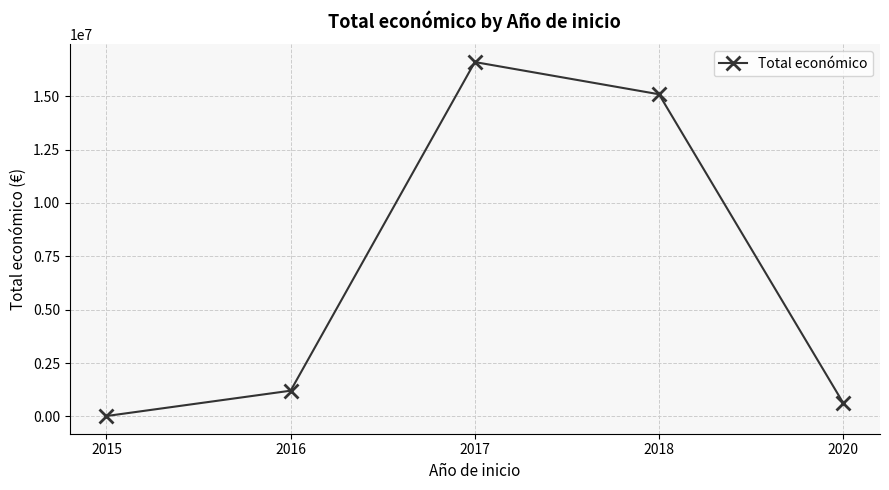

True or false: the data shows 16601040 at 2017.

True